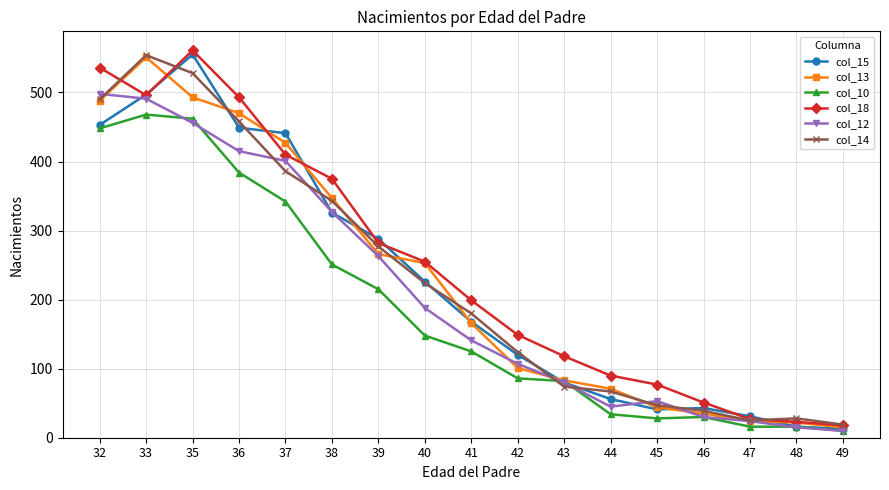

What is the maximum value shown in the chart?

561